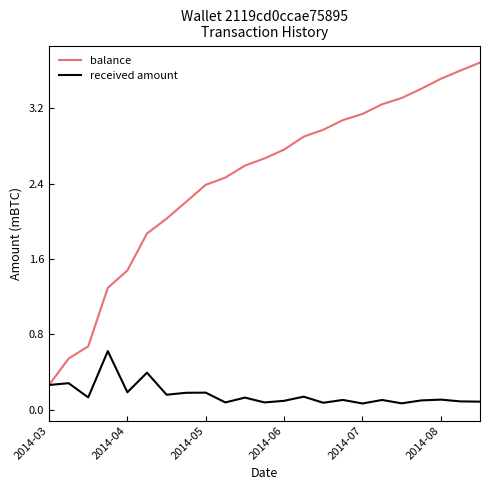

Does the chart have visible grid lines?

No